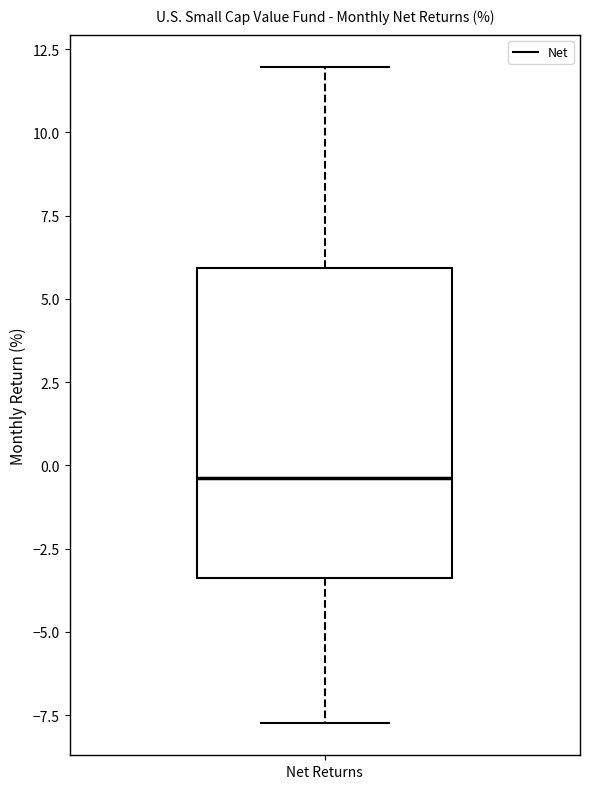

Where does the upper whisker of the box for Net Returns end on the y-axis? The values are not printed on the chart, so give them approximately, as read against the axis.

12.0